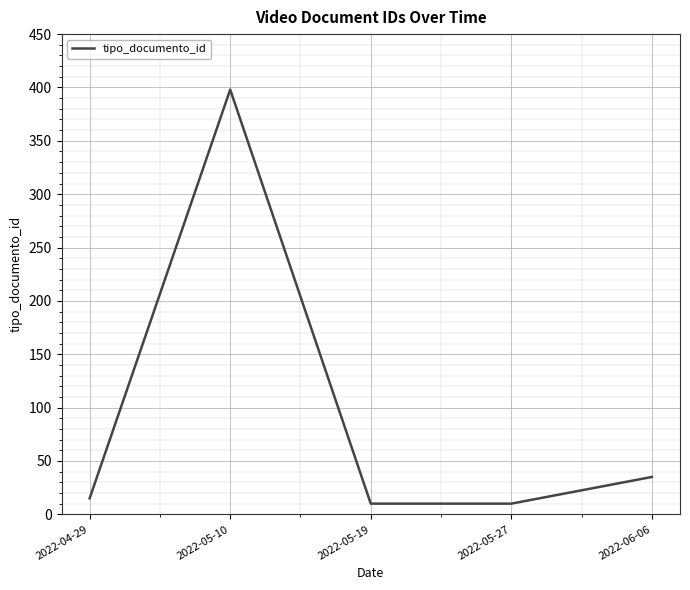

What is the sum of all values?

468